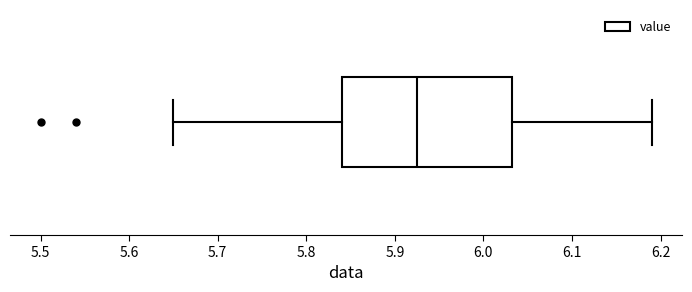

Where does the right whisker of the box end on the x-axis? The values are not printed on the chart, so give them approximately, as read against the axis.

6.19